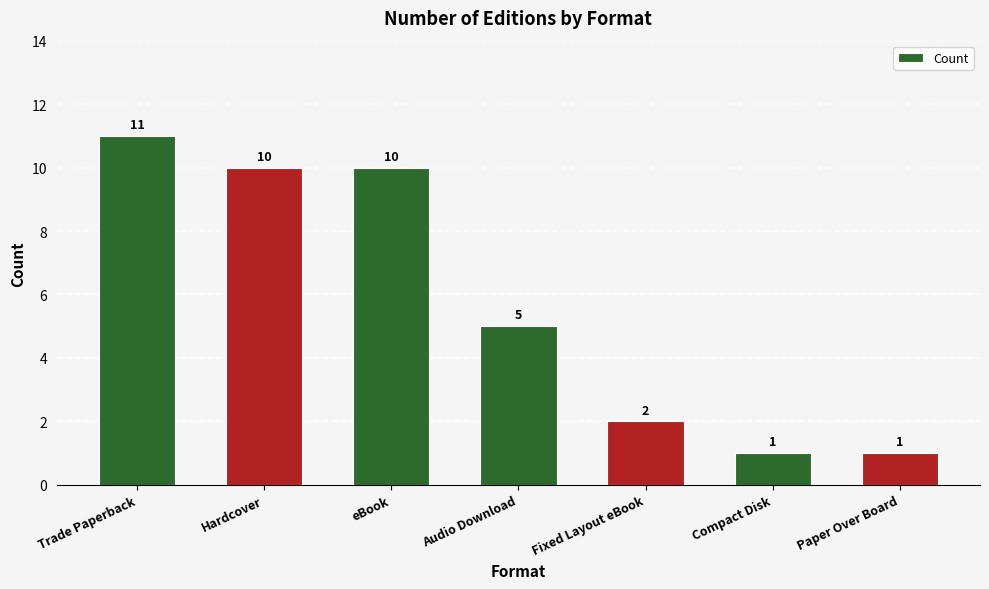

What is the smallest value displayed?

1